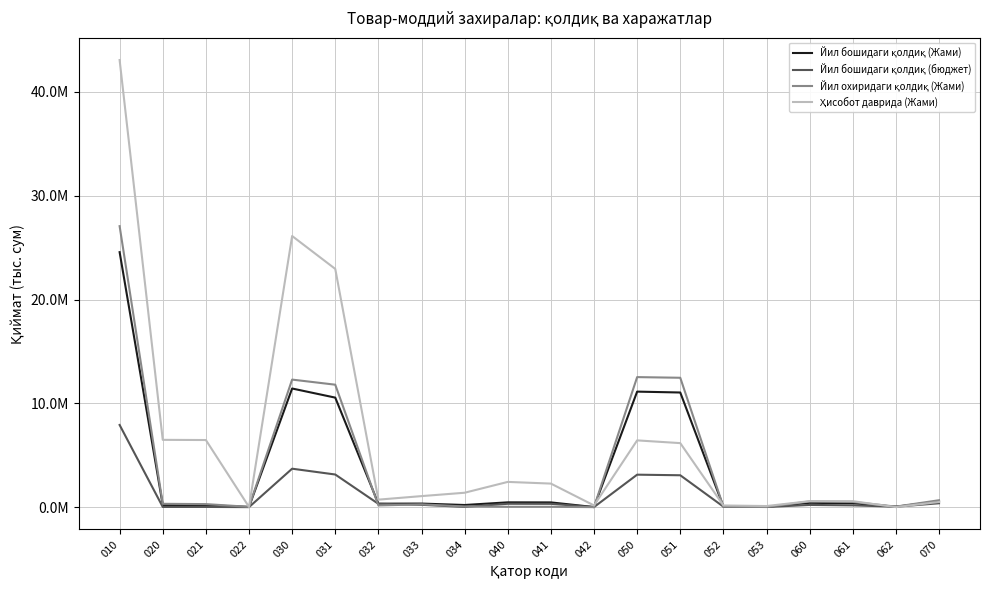

Read the Йил бошидаги қолдиқ (бюджет) value at 053.

11043.2